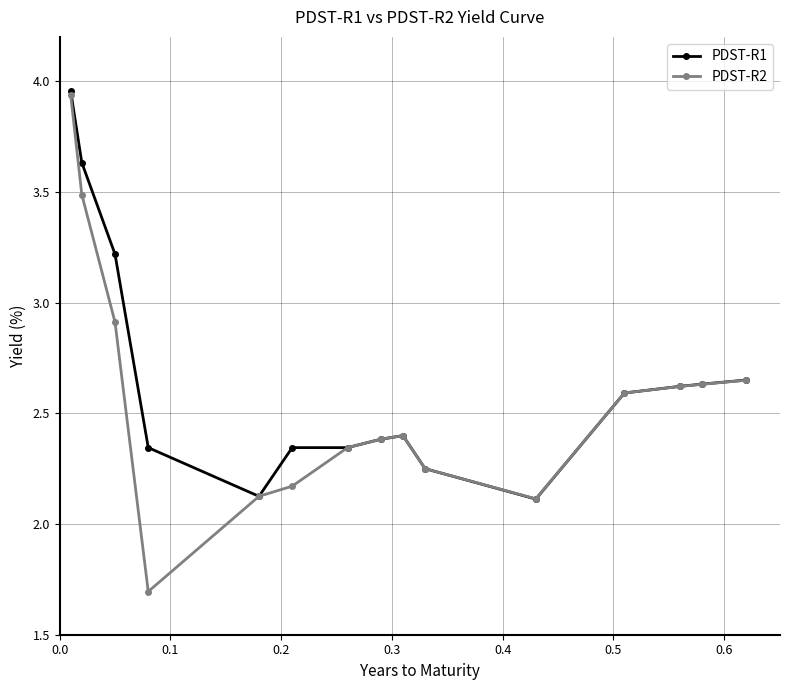

True or false: PDST-R2 has more than 0 interior local peaks.

True